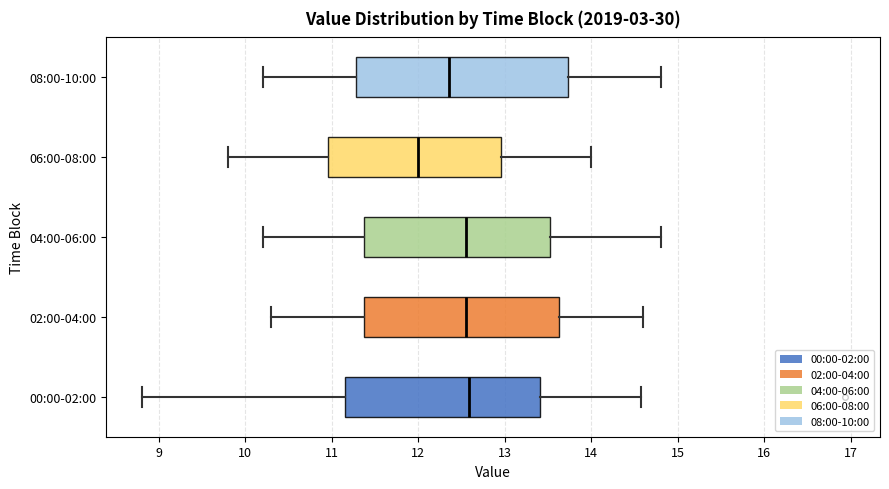

Comparing the boxes themselves (not the whiskers), which one is the widest?

08:00-10:00